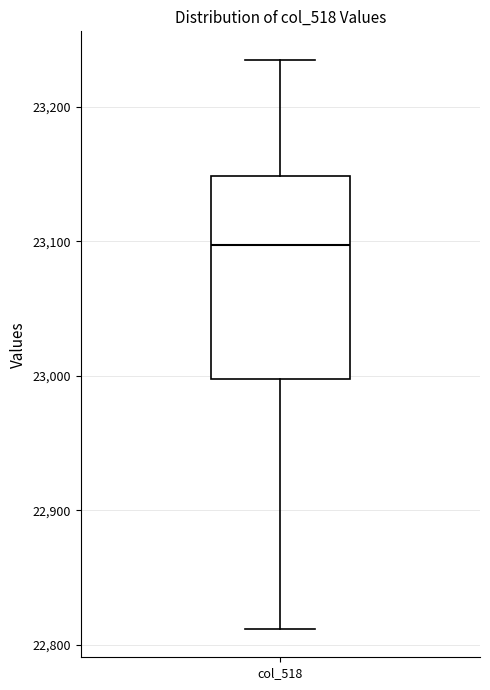

Transcribe this box plot: give where the median line is, the range the box spans, and where the two whiskers end, as read against the y-axis. The values are not printed on the chart, so give them approximately, as read against the axis.

median 23100, box 23000 to 23150, whiskers 22810 to 23240